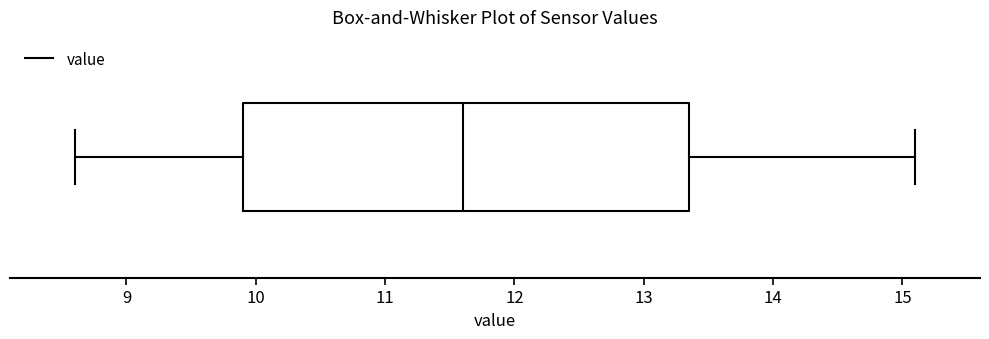

Transcribe this box plot: give where the median line is, the range the box spans, and where the two whiskers end, as read against the x-axis. The values are not printed on the chart, so give them approximately, as read against the axis.

median 11.6, box 9.9 to 13.4, whiskers 8.6 to 15.1